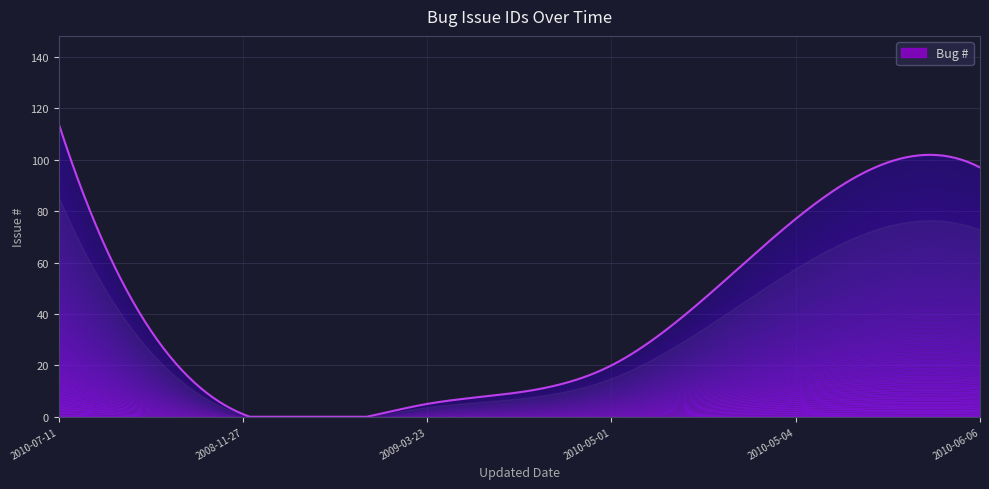

At which category does the chart reach its peak across all series?

2010-07-11